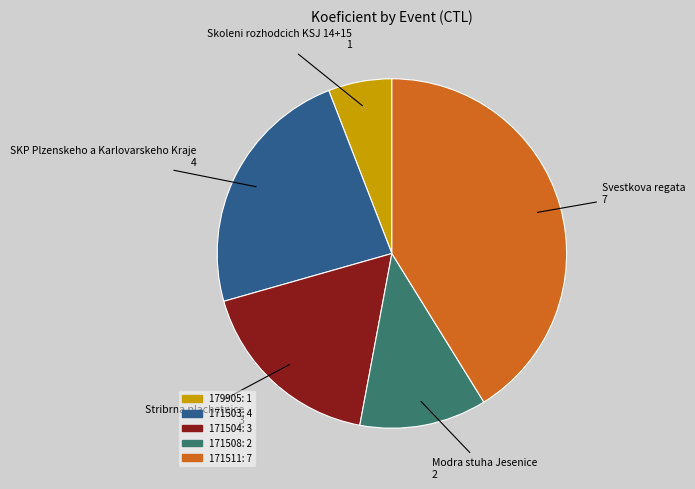

Does any single category account for the majority?

No